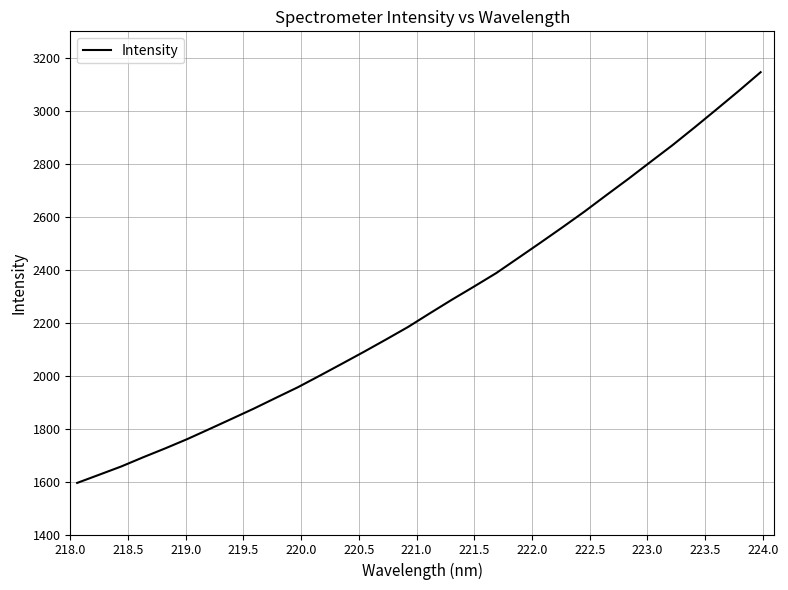

What is the difference between the maximum and minimum values?

1551.0